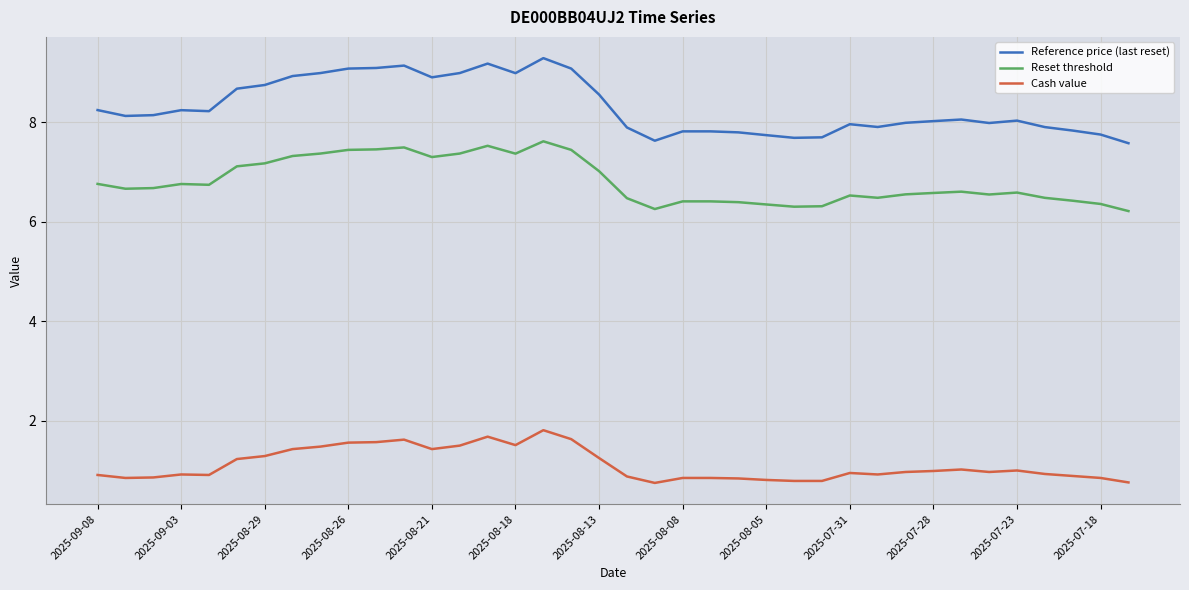

What is the smallest value displayed?

0.8